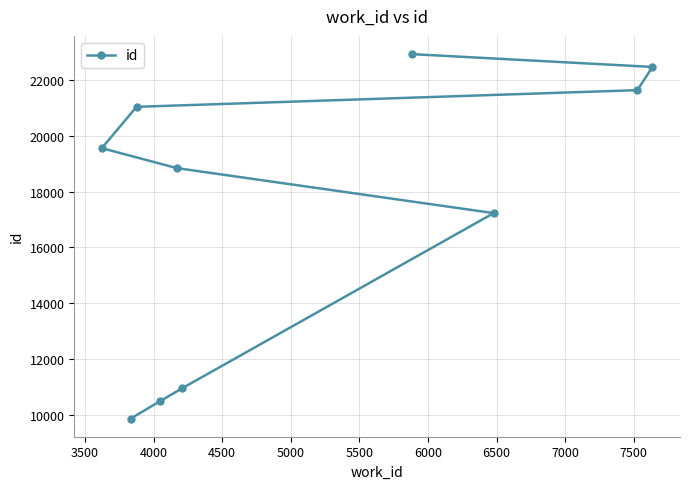

Reading left to right, extract all data points from this chart.

19557	9866	21037	10485	18841	10957	22927	17228	21635	22467